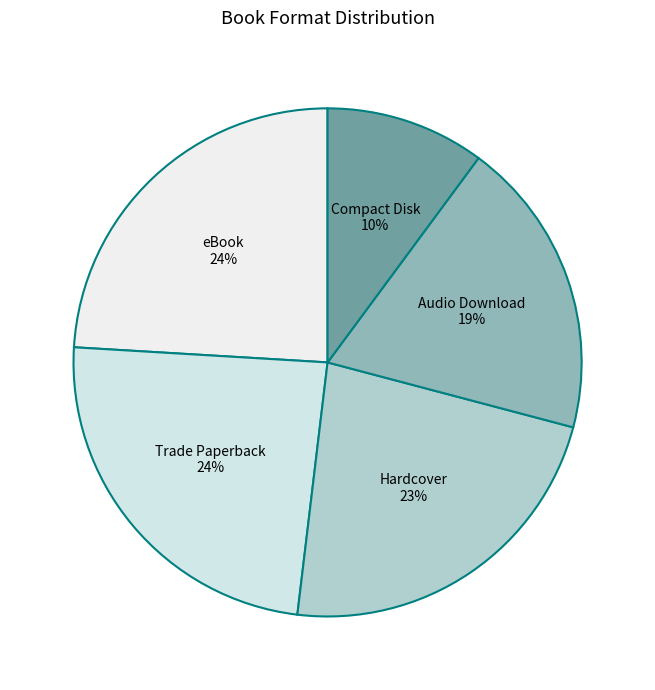

Which slice is the smallest?

Compact Disk